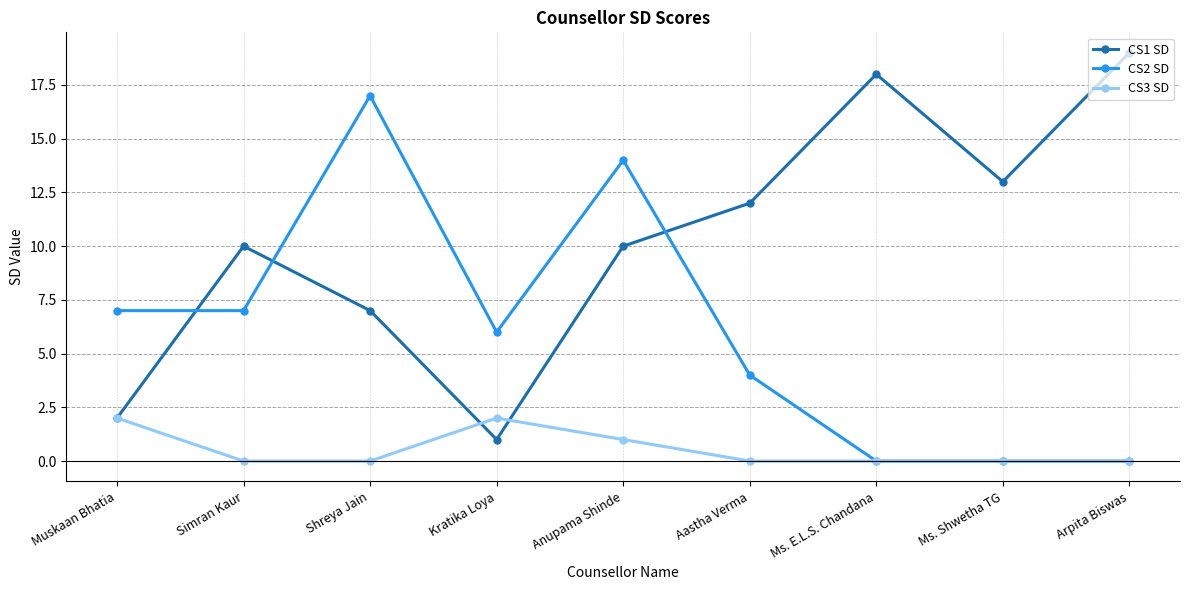

List the series in order of their peak value, highest first.

CS1 SD, CS2 SD, CS3 SD